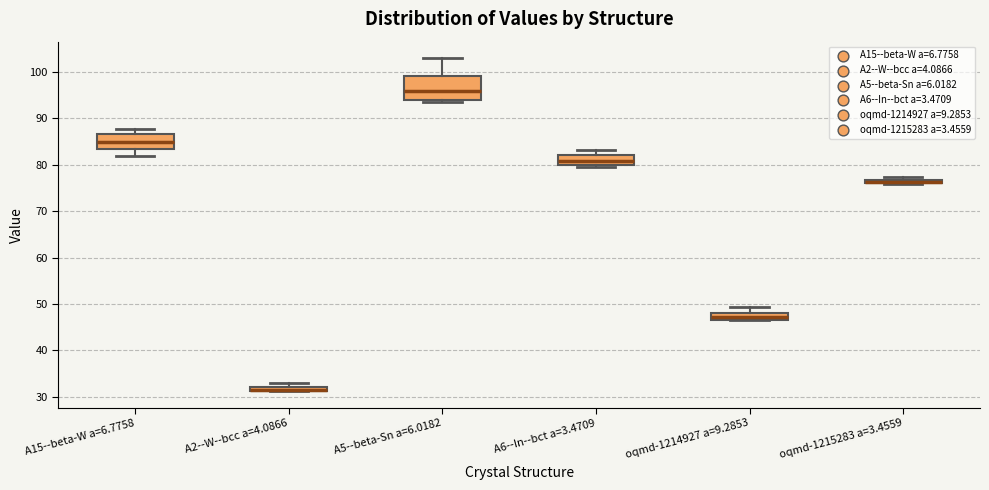

Where does the upper whisker of the box for A6--In--bct a=3.4709 end on the y-axis? The values are not printed on the chart, so give them approximately, as read against the axis.

83